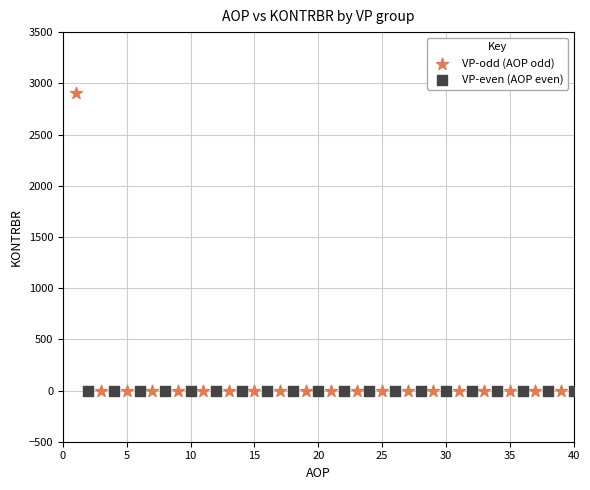

Which series contains the highest Y value?

VP-odd (AOP odd)